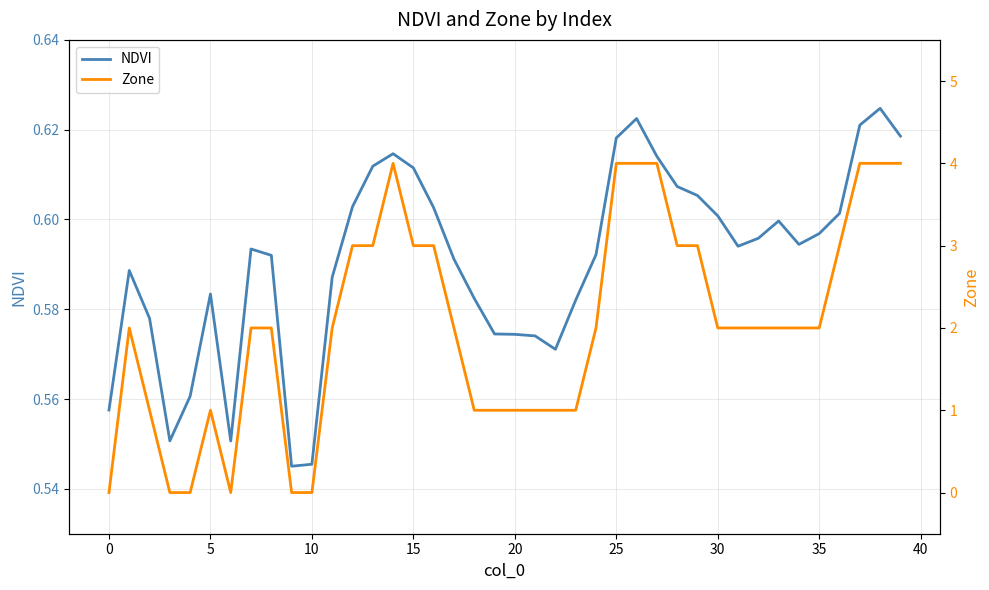

Is this an area chart (filled region under the line)?

No